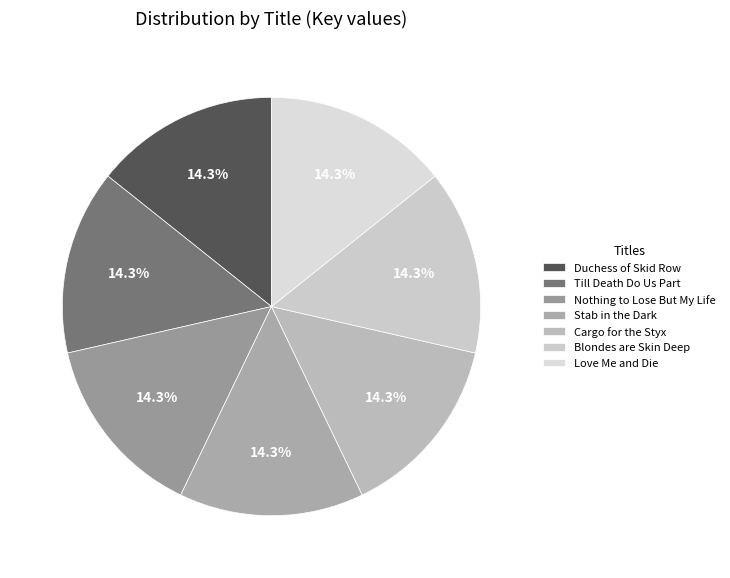

Is there a majority slice in this chart?

No